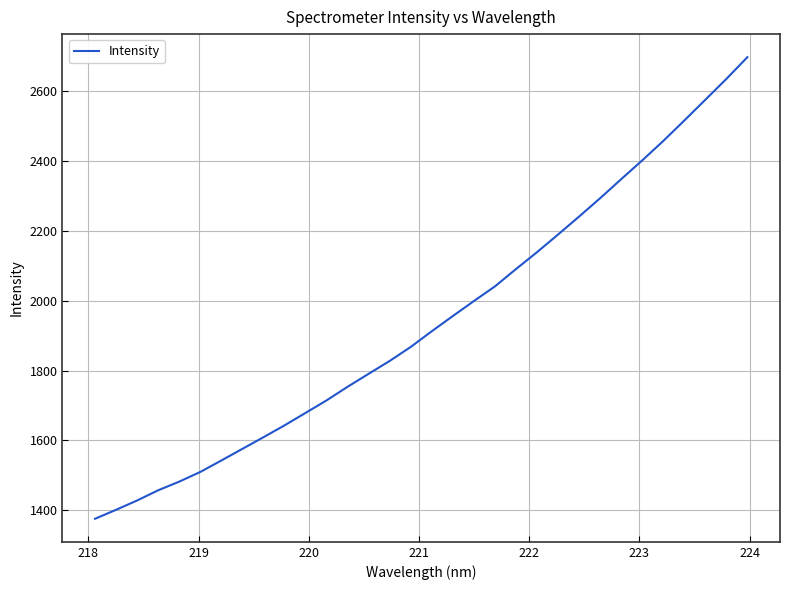

What is the minimum value shown in the chart?

1375.9